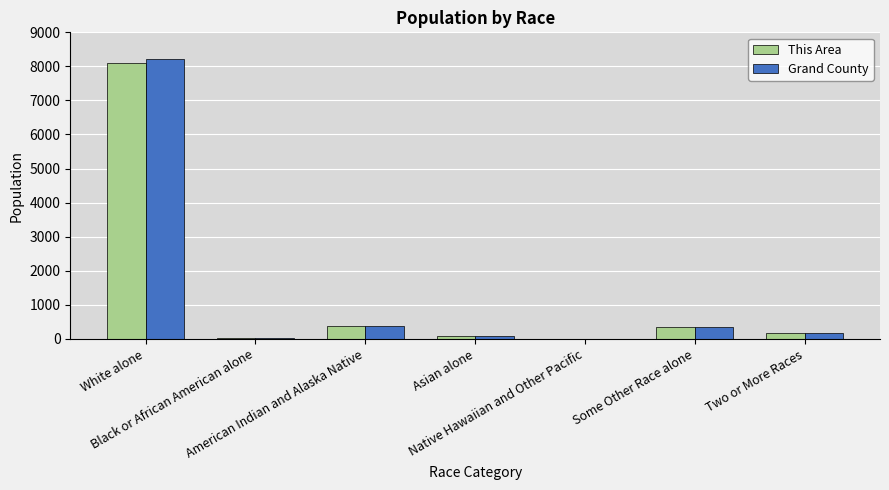

The This Area series shows 29 at Black or African American alone. True or false?

True